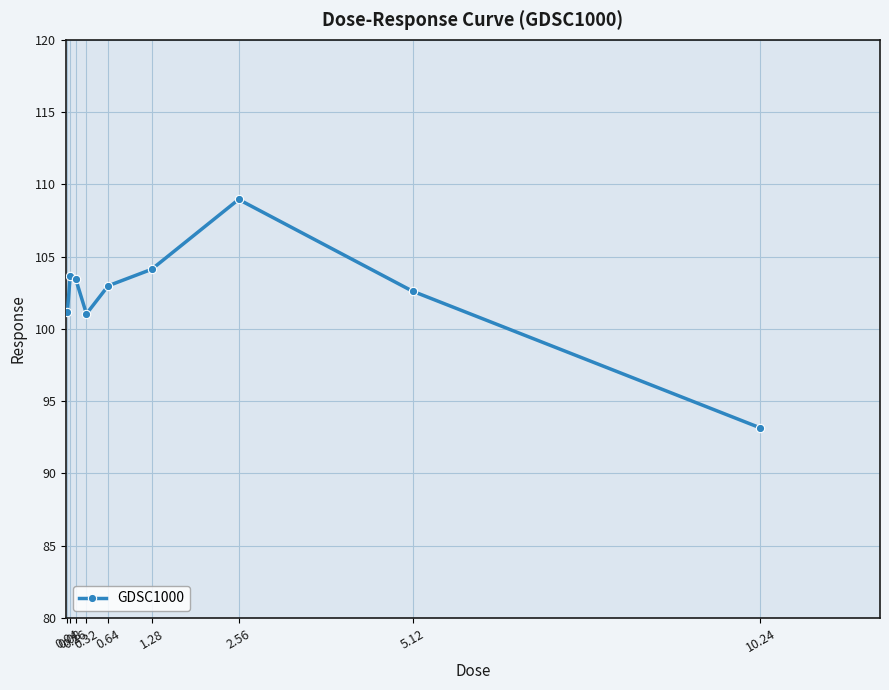

True or false: the data has more than 0 interior local peaks.

True